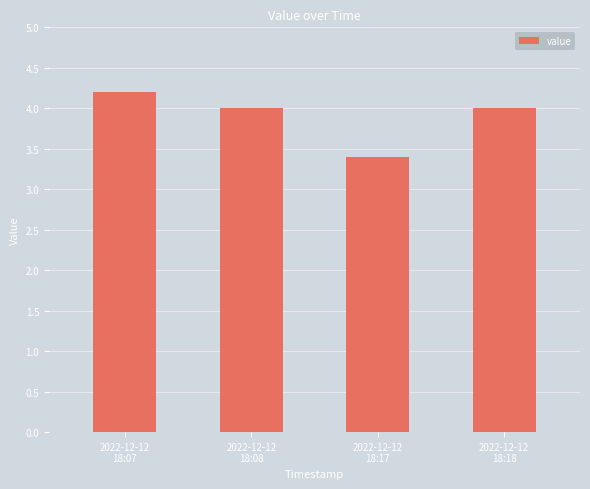

The value at 2022-12-12
18:07 is 0.9. True or false?

False